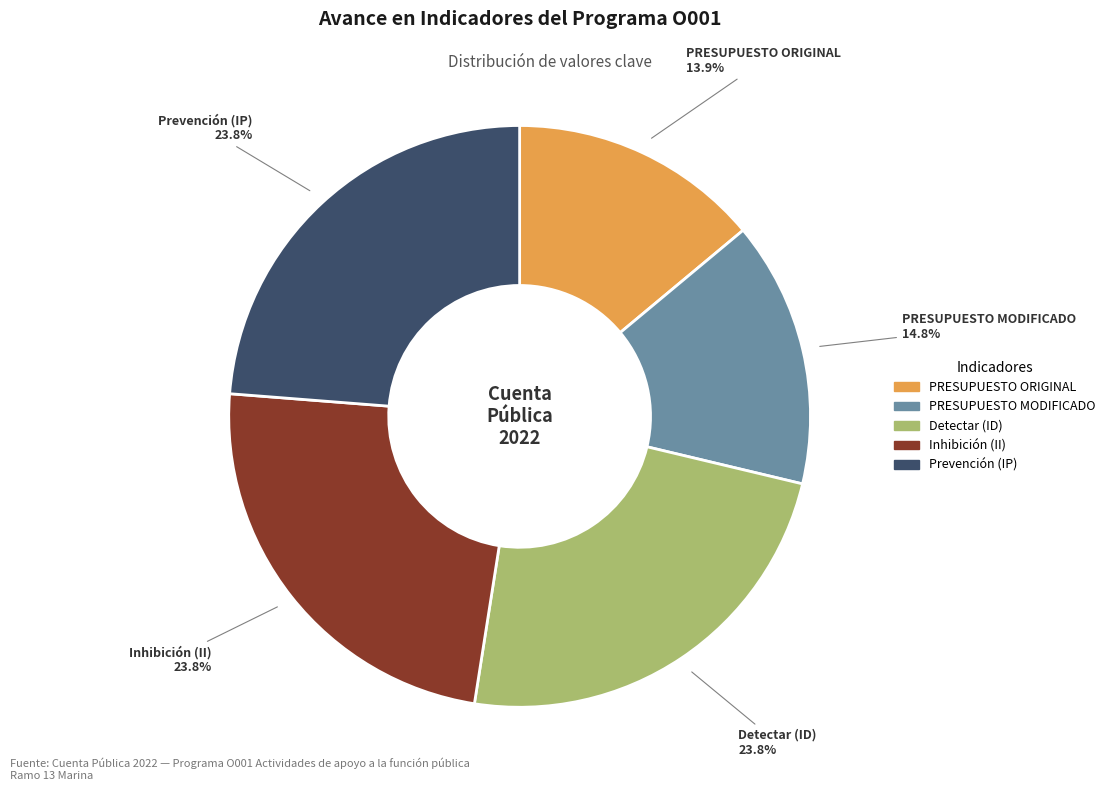

What is the smallest slice in the pie chart?

PRESUPUESTO ORIGINAL